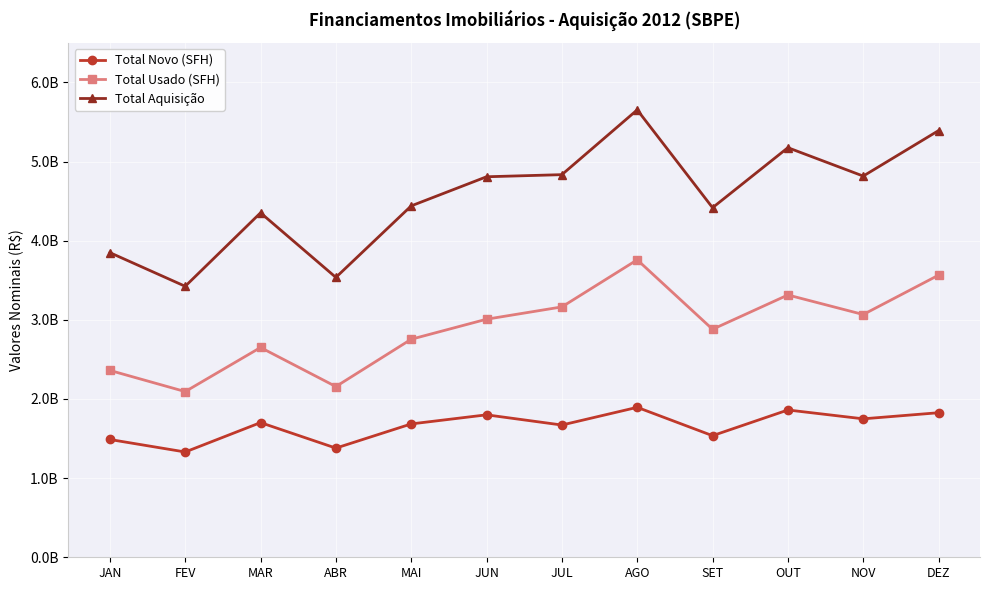

Is the value of Total Aquisição at MAI greater than the value of Total Usado (SFH) at ABR?

Yes